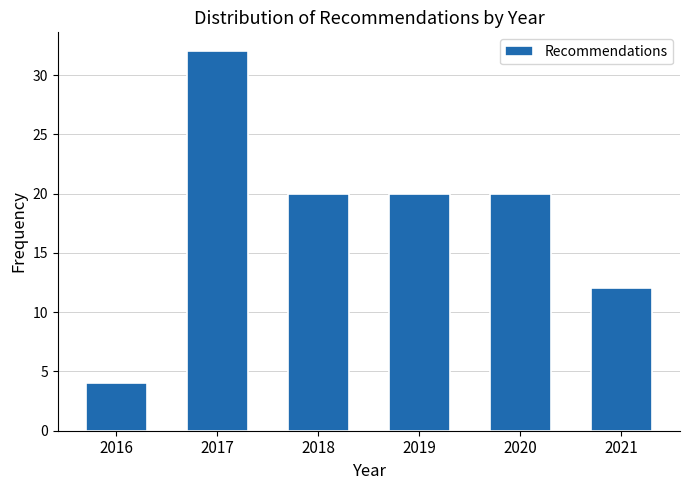

Reading right to left, list all the values displayed in this chart.

12	20	20	20	32	4